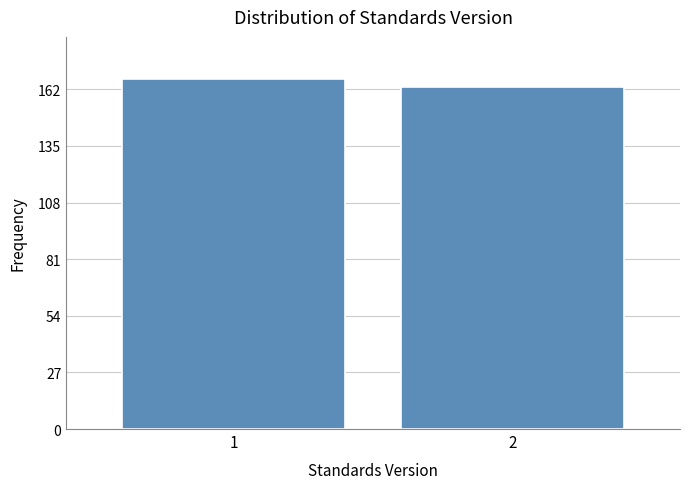

Reading right to left, what are all the values shown in this chart?

163	167